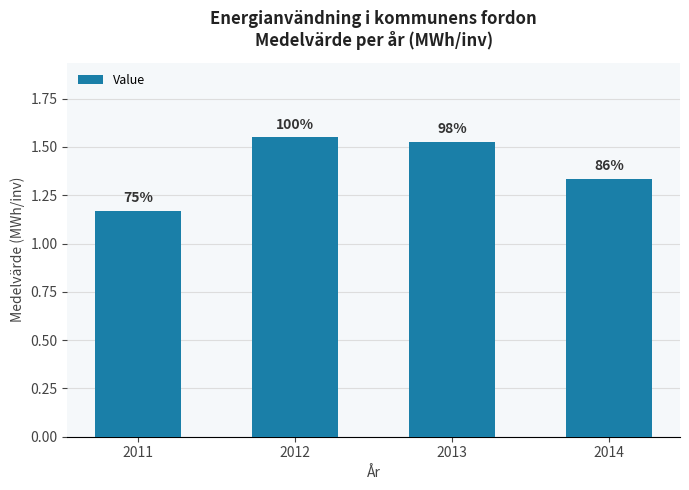

The value at 2011 is 1.2. True or false?

True